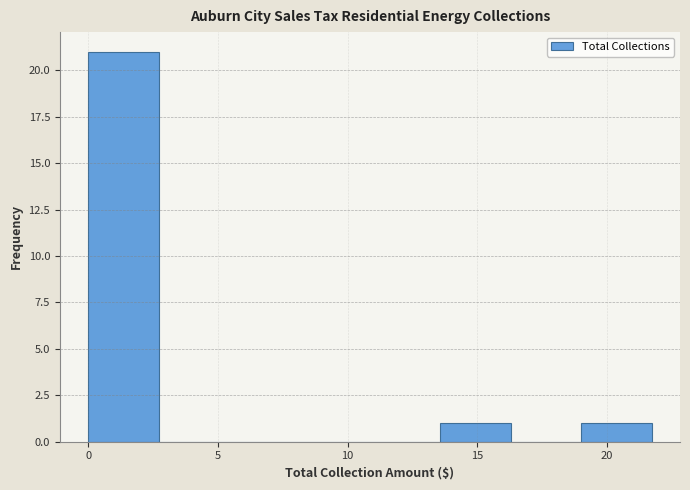

Reading left to right, list every bar in this chart as the range it spans on the x-axis followed by its height. Neither the bar edges nor the heights are printed on the chart, so give them approximately, as read against the axes.

0.0 to 2.5: 21
2.5 to 5.5: 0
5.5 to 8.0: 0
8.0 to 11.0: 0
11.0 to 13.5: 0
13.5 to 16.5: 1
16.5 to 19.0: 0
19.0 to 21.5: 1